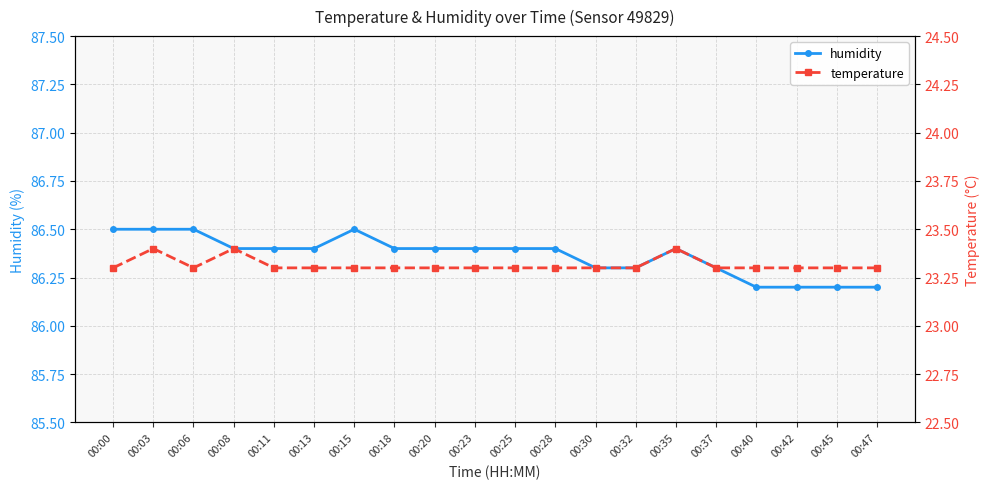

What is the sum of the humidity values at 00:28 and 00:45?

172.6